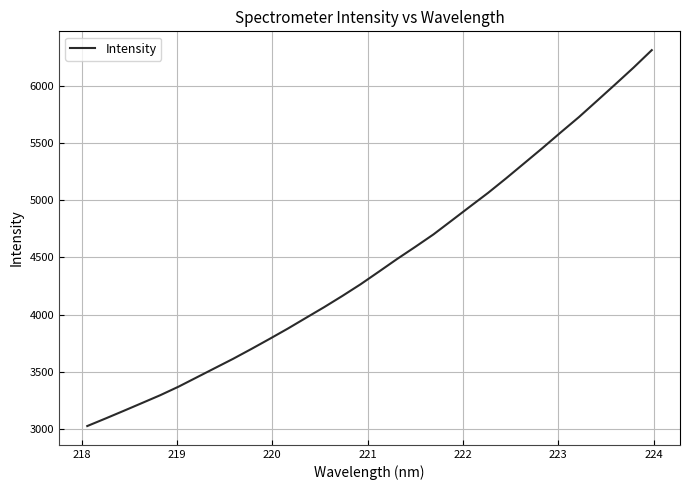

What is the difference between the maximum and minimum values?

3289.9